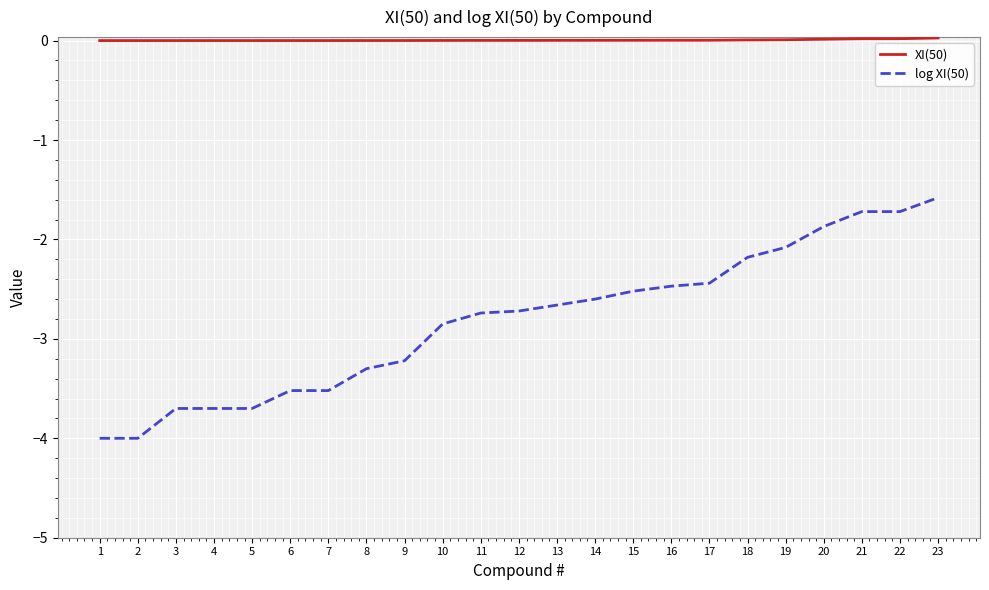

True or false: XI(50) and log XI(50) intersect in this chart.

False